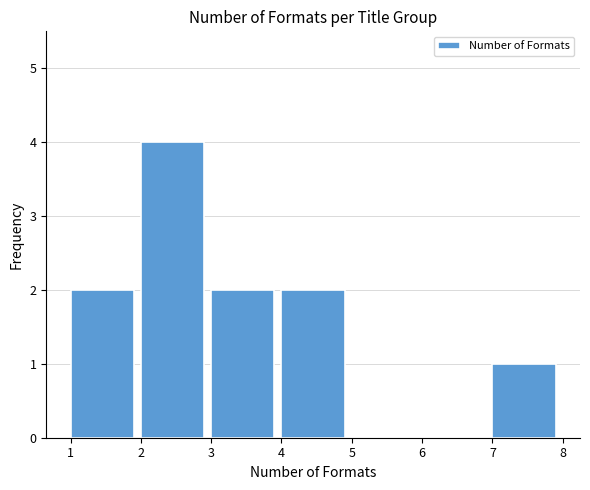

Reading left to right, transcribe this chart: for each bar, give the range it covers on the x-axis and its height. The values are not printed on the chart, so give them approximately, as read against the axis.

1 to 2: 2
2 to 3: 4
3 to 4: 2
4 to 5: 2
5 to 6: 0
6 to 7: 0
7 to 8: 1